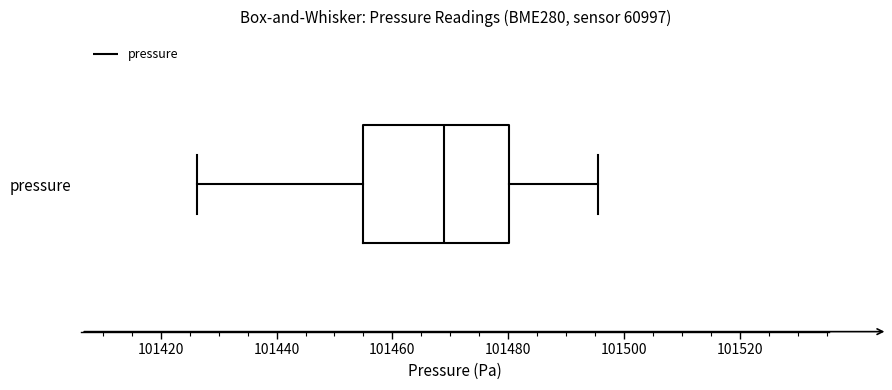

Where is the right edge of the box for pressure on the x-axis? The values are not printed on the chart, so give them approximately, as read against the axis.

101480